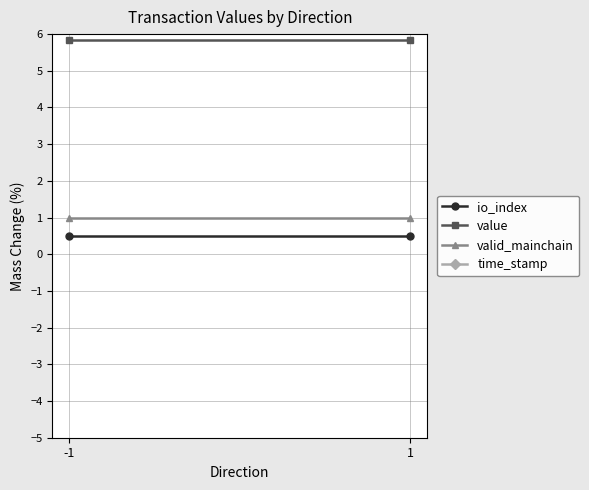

What is the sum of the io_index values at 1 and -1?

1.0